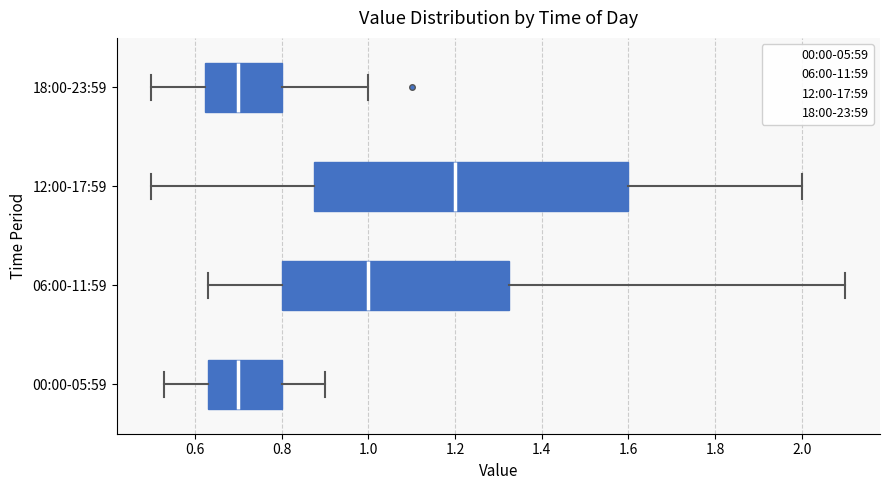

Reading bottom to top, transcribe this box plot: for each box, give where its median line is, the range the box spans, and where its two whiskers end, as read against the x-axis. The values are not printed on the chart, so give them approximately, as read against the axis.

00:00-05:59: median 0.70, box 0.64 to 0.80, whiskers 0.54 to 0.90
06:00-11:59: median 1.00, box 0.80 to 1.32, whiskers 0.64 to 2.10
12:00-17:59: median 1.20, box 0.88 to 1.60, whiskers 0.50 to 2.00
18:00-23:59: median 0.70, box 0.62 to 0.80, whiskers 0.50 to 1.00